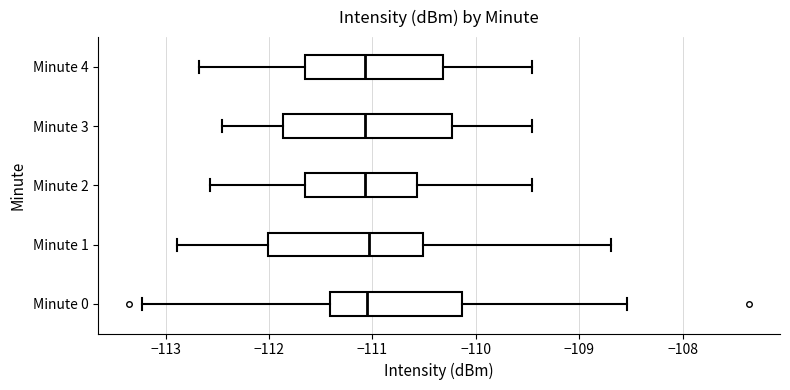

Comparing the boxes themselves (not the whiskers), which one is the widest?

Minute 3